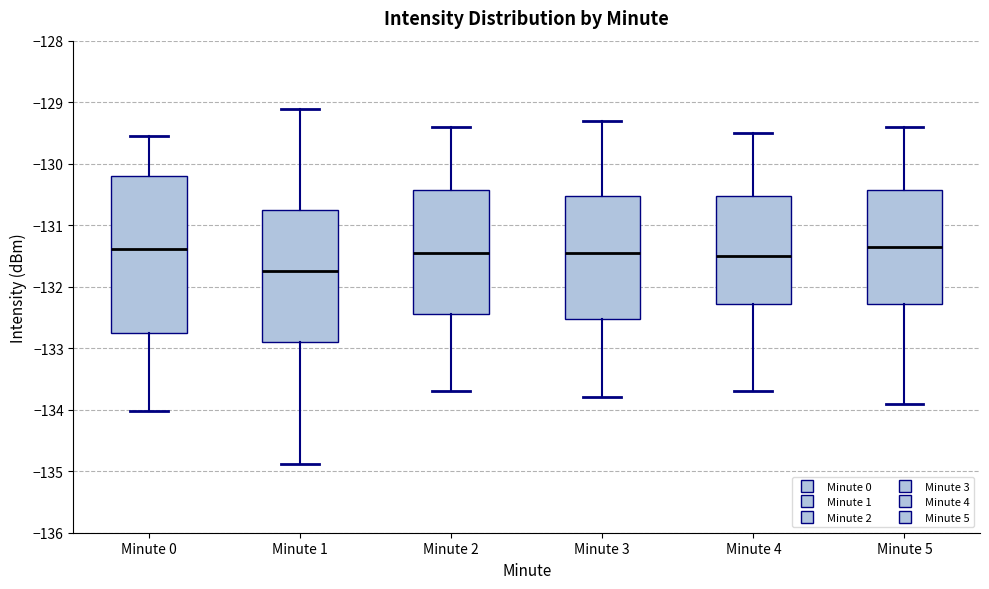

Which box is the tallest, from its lower edge to its upper edge?

Minute 0